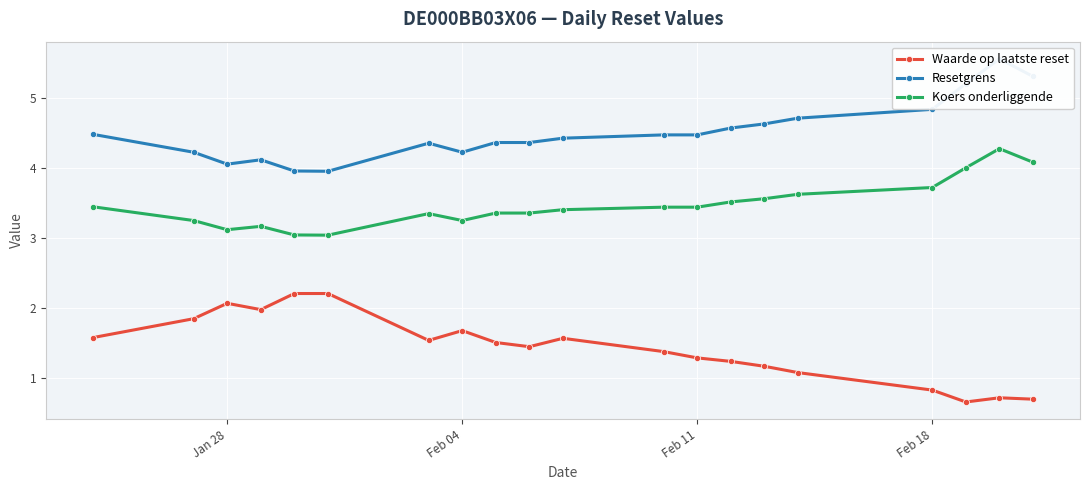

True or false: Resetgrens and Waarde op laatste reset intersect in this chart.

False